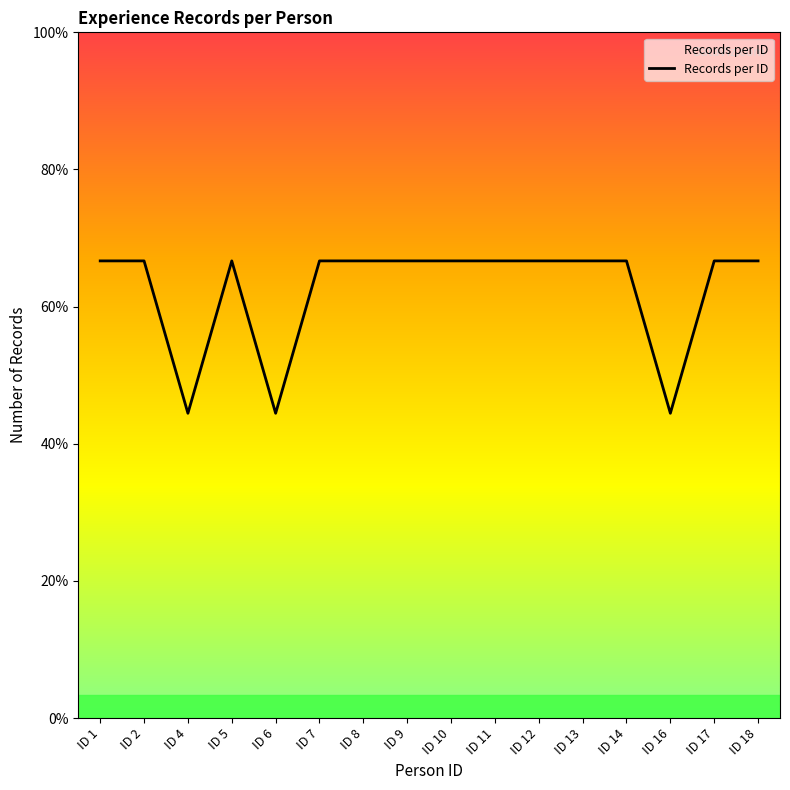

What is the smallest value displayed?

2